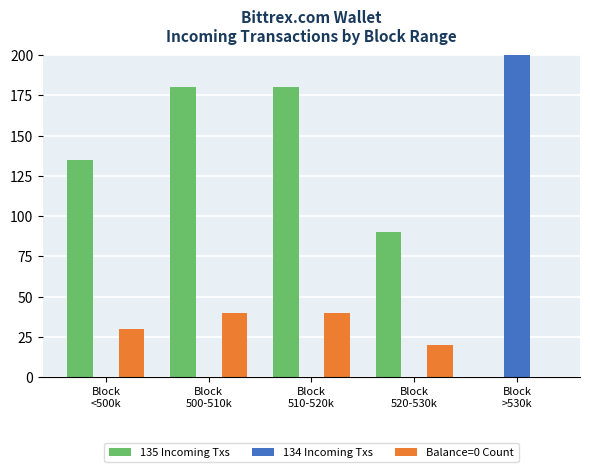

Which series changed the most between Block
520-530k and Block
>530k?

134 Incoming Txs